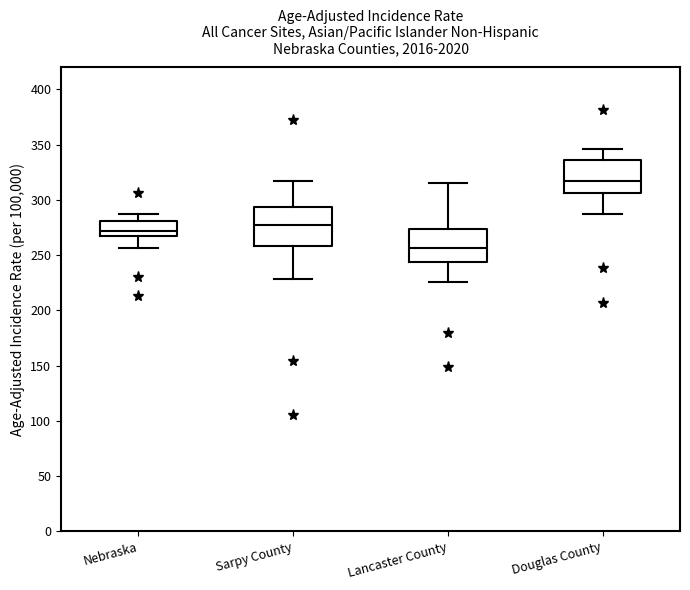

Which box's median line is the highest?

Douglas County